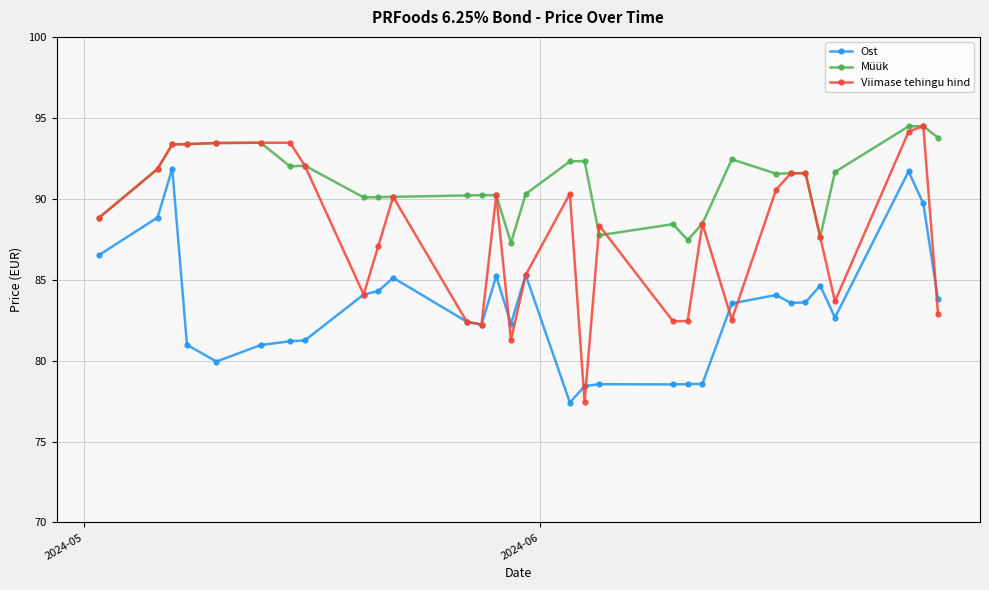

Which series has the largest total across all categories?

Müük